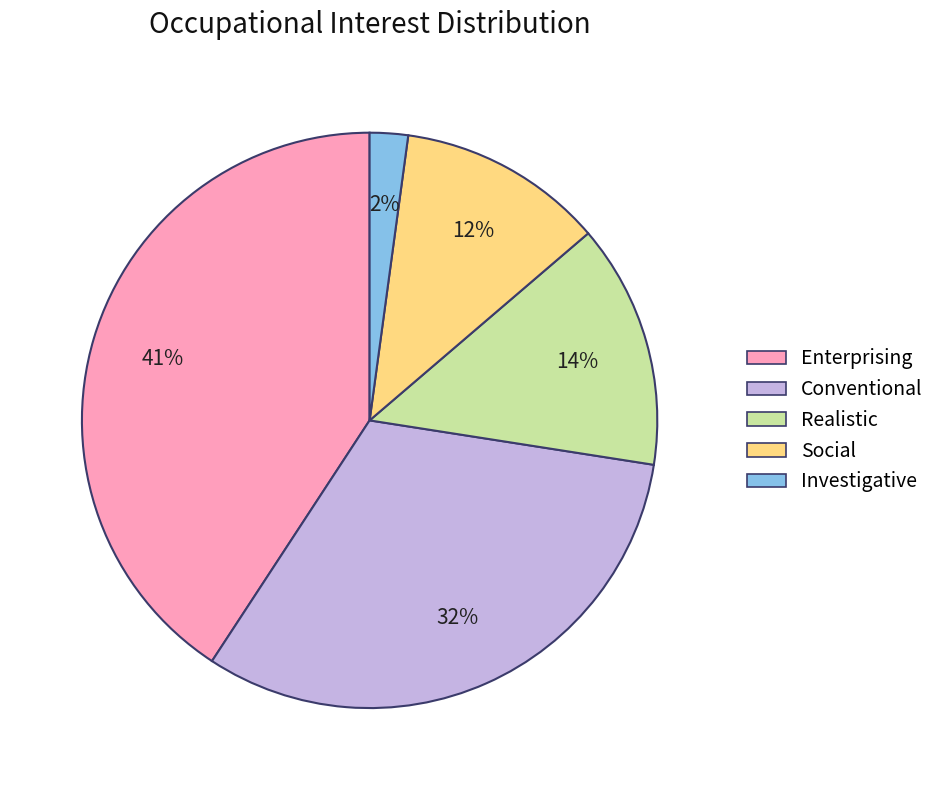

To the nearest percent, what is the average slice percentage?

20%